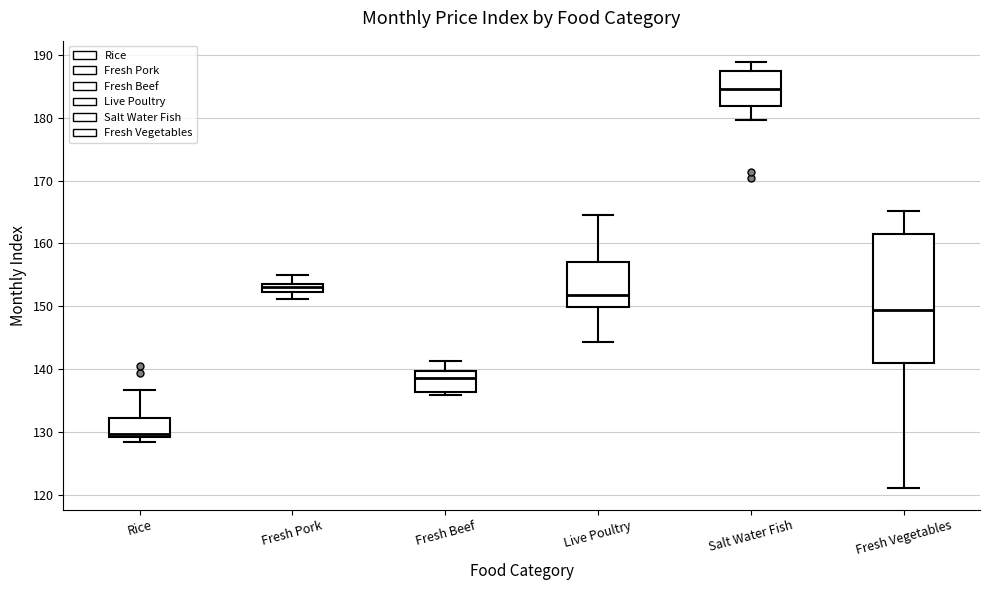

Where does the median line of the box for Fresh Beef sit on the y-axis? The values are not printed on the chart, so give them approximately, as read against the axis.

139